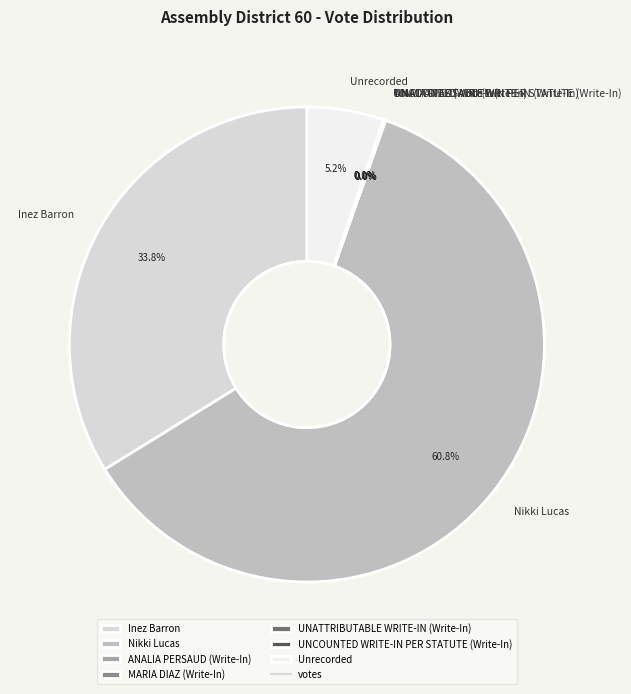

Which category has the biggest portion of the pie?

Nikki Lucas